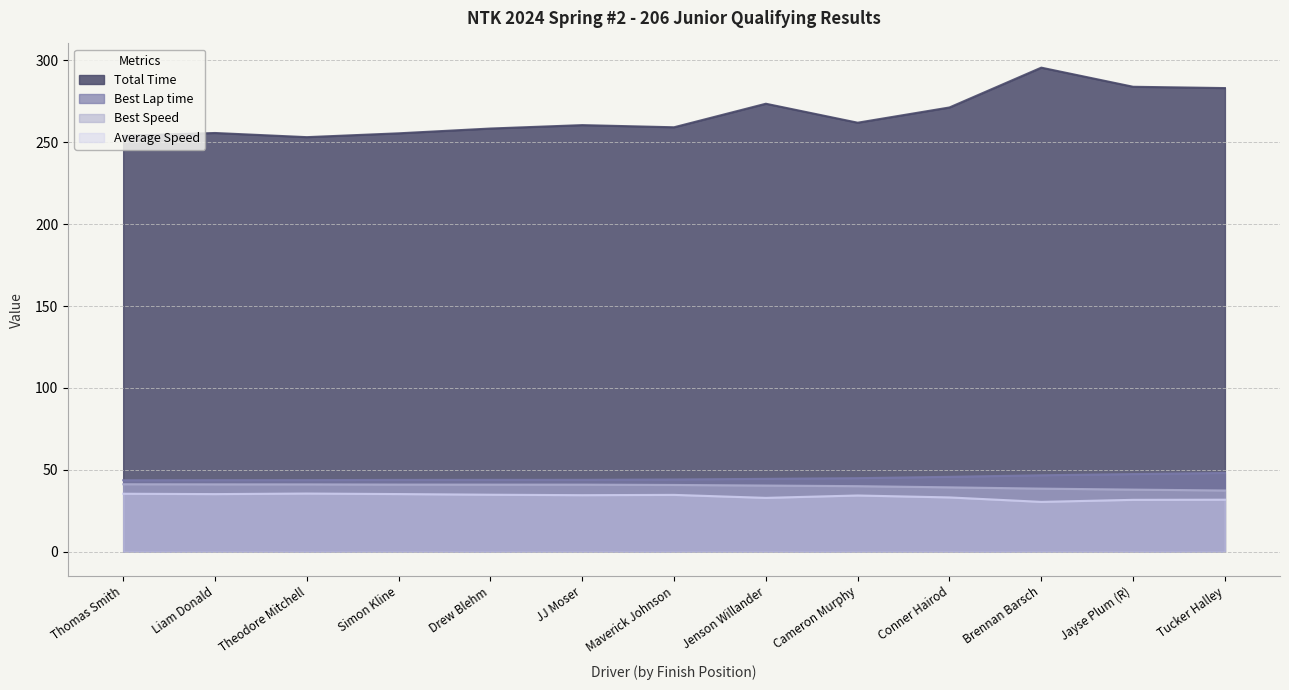

Where is the first local maximum for Total Time?

Liam Donald